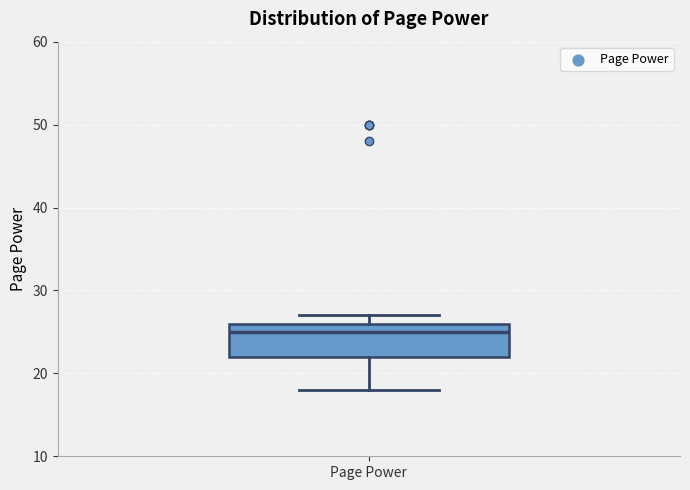

Read this box plot against the y-axis: the position of the median line, the range covered by the box, and the ends of both whiskers. The values are not printed on the chart, so give them approximately, as read against the axis.

median 25, box 22 to 26, whiskers 18 to 27